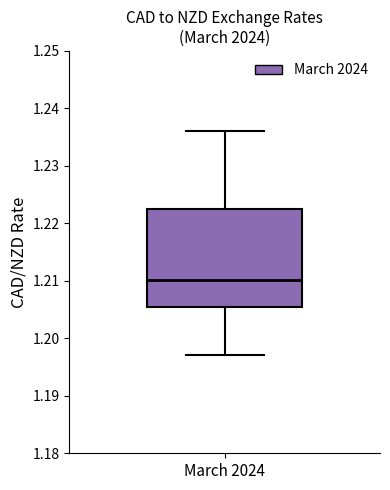

Where does the median line of the box for March 2024 sit on the y-axis? The values are not printed on the chart, so give them approximately, as read against the axis.

1.210